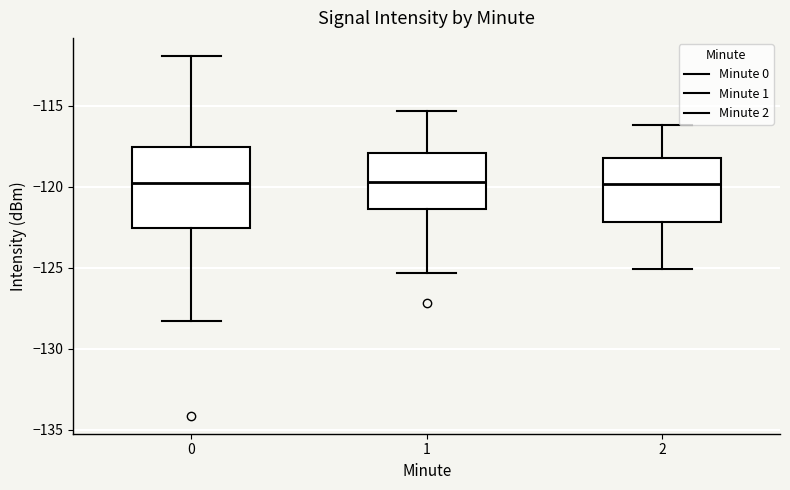

Where does the upper whisker of the box at x = 0 end on the y-axis? The values are not printed on the chart, so give them approximately, as read against the axis.

-112.0